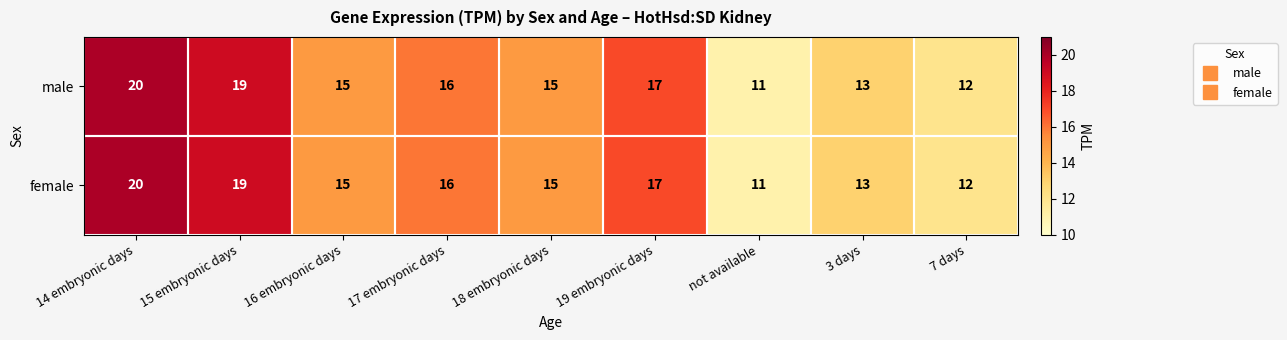

What is the sum of the male values at 3 days and 15 embryonic days?

32